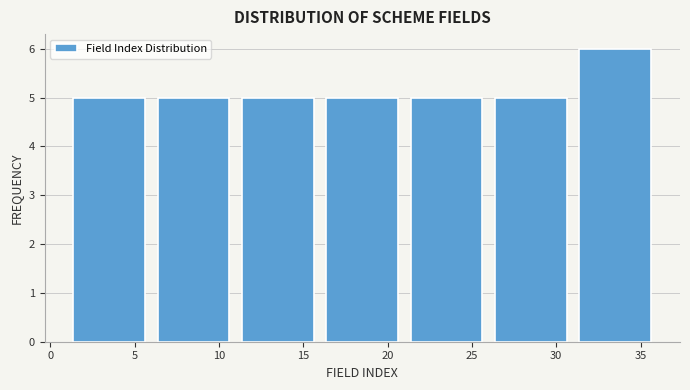

What is the height of the bar covering 1 to 6 on the x-axis? The values are not printed on the chart, so give them approximately, as read against the axis.

5